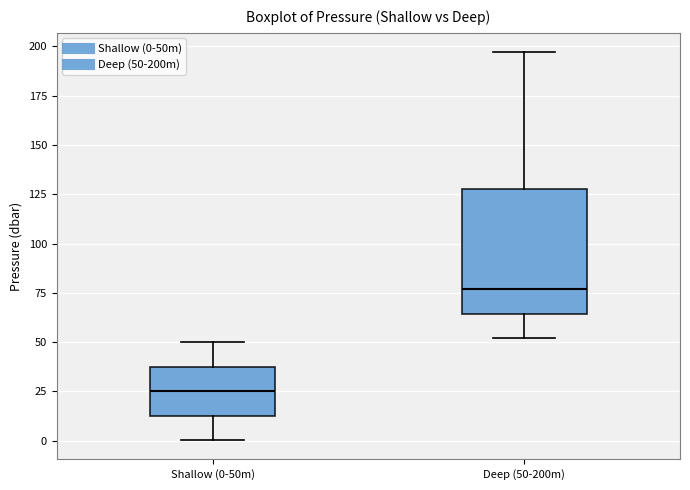

Reading left to right, read every box against the y-axis: the position of its median line, the range the box covers, and the ends of its whiskers. The values are not printed on the chart, so give them approximately, as read against the axis.

Shallow (0-50m): median 25, box 15 to 40, whiskers 0 to 50
Deep (50-200m): median 75, box 65 to 130, whiskers 50 to 195